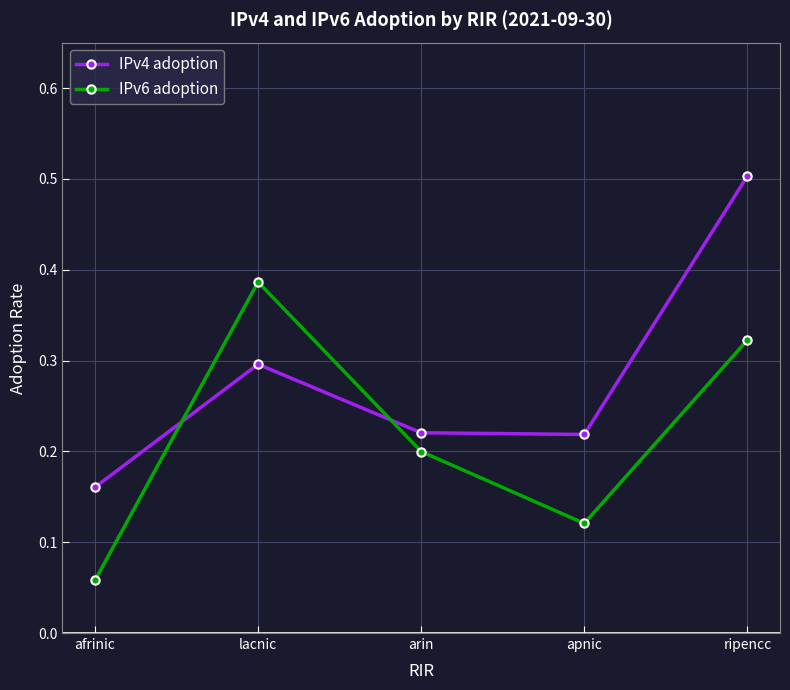

What is the maximum value shown in the chart?

0.5